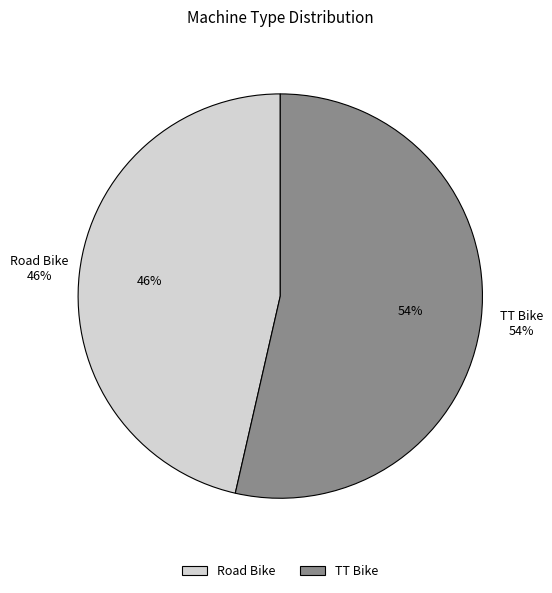

How many slices are in this pie chart?

2